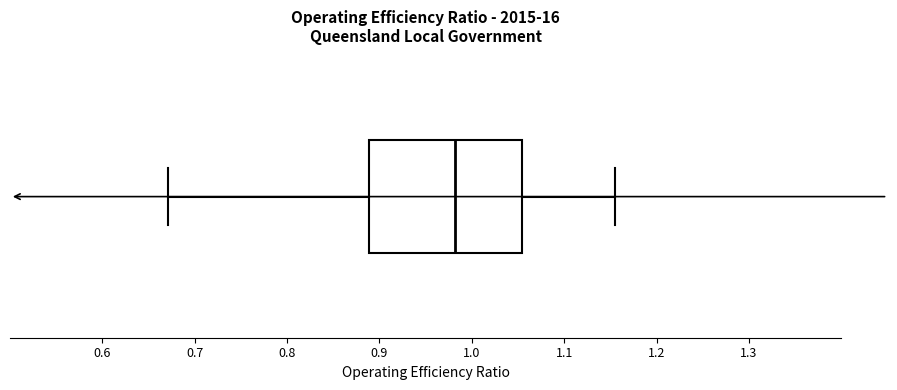

Transcribe this box plot: give where the median line is, the range the box spans, and where the two whiskers end, as read against the x-axis. The values are not printed on the chart, so give them approximately, as read against the axis.

median 0.98, box 0.89 to 1.05, whiskers 0.67 to 1.16